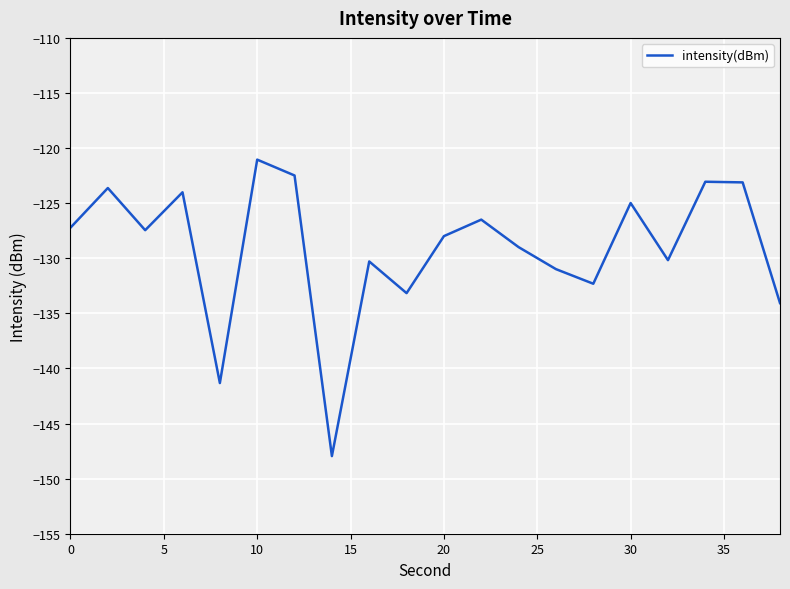

What is the difference between the maximum and minimum values?

26.9